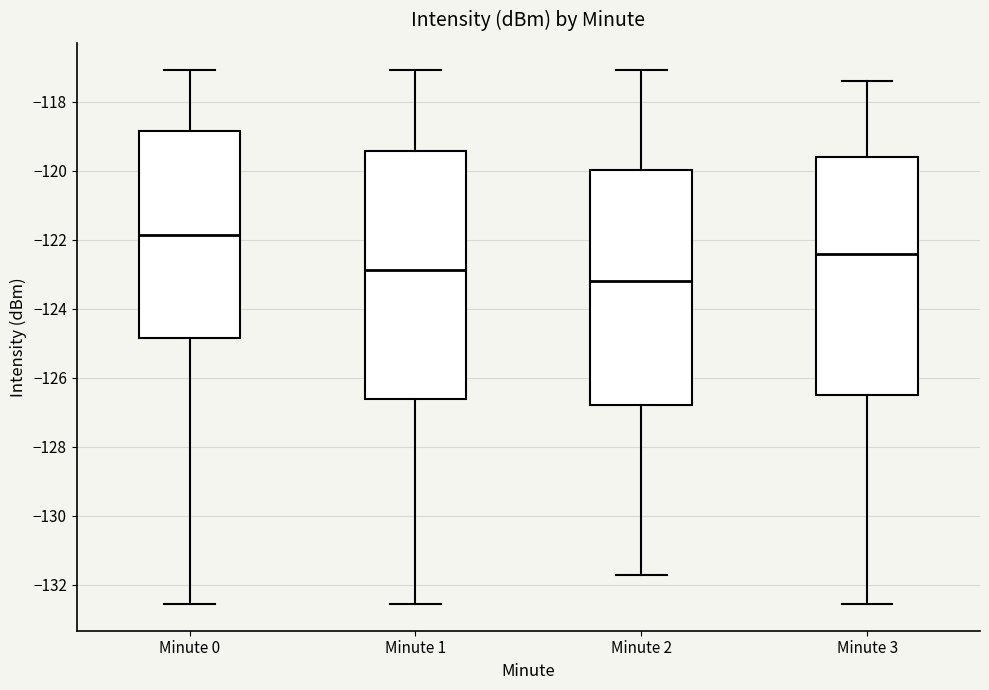

Reading left to right, read every box against the y-axis: the position of its median line, the range the box covers, and the ends of its whiskers. The values are not printed on the chart, so give them approximately, as read against the axis.

Minute 0: median -121.8, box -124.8 to -118.8, whiskers -132.6 to -117.0
Minute 1: median -122.8, box -126.6 to -119.4, whiskers -132.6 to -117.0
Minute 2: median -123.2, box -126.8 to -120.0, whiskers -131.6 to -117.0
Minute 3: median -122.4, box -126.4 to -119.6, whiskers -132.6 to -117.4